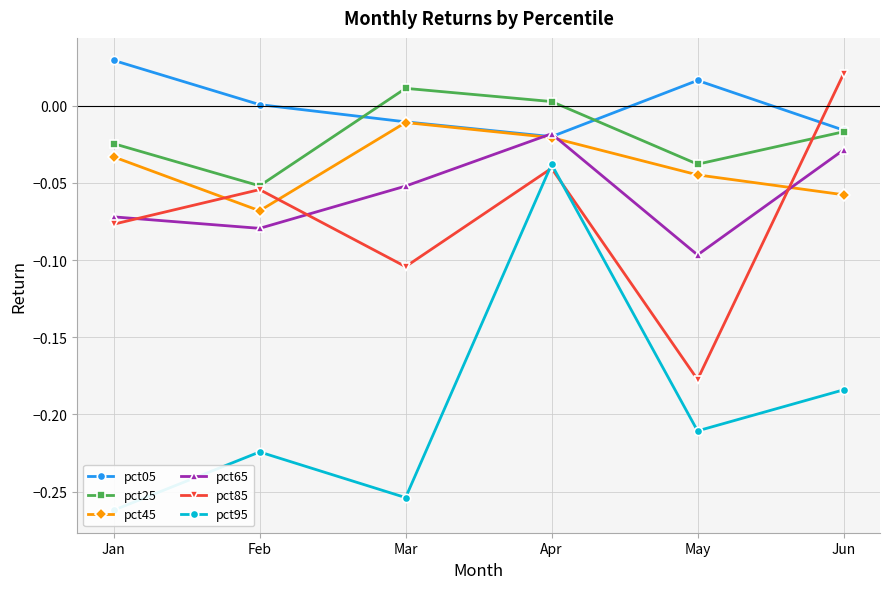

Reading right to left, list all the values displayed in this chart.

pct05: Jun=-0.0	May=0.0	Apr=-0.0	Mar=-0.0	Feb=0.0	Jan=0.0
pct25: Jun=-0.0	May=-0.0	Apr=0.0	Mar=0.0	Feb=-0.1	Jan=-0.0
pct45: Jun=-0.1	May=-0.0	Apr=-0.0	Mar=-0.0	Feb=-0.1	Jan=-0.0
pct65: Jun=-0.0	May=-0.1	Apr=-0.0	Mar=-0.1	Feb=-0.1	Jan=-0.1
pct85: Jun=0.0	May=-0.2	Apr=-0.0	Mar=-0.1	Feb=-0.1	Jan=-0.1
pct95: Jun=-0.2	May=-0.2	Apr=-0.0	Mar=-0.3	Feb=-0.2	Jan=-0.3